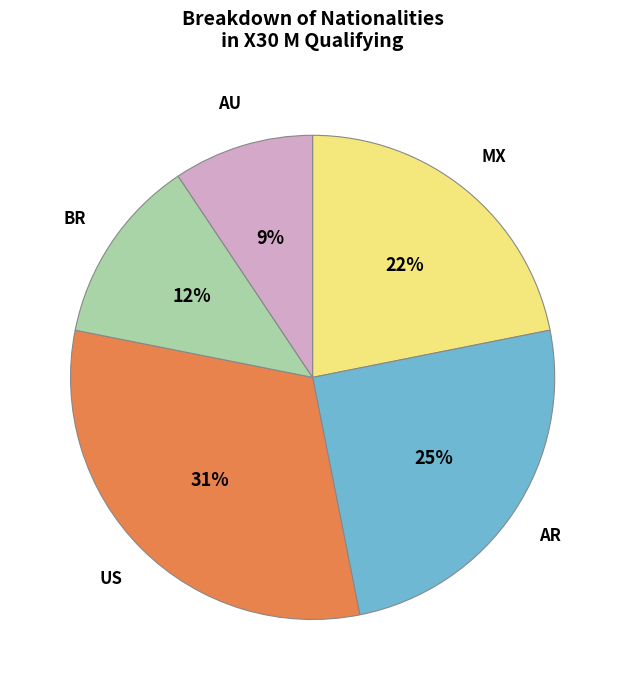

Do AR and AU together represent more than half of the pie?

No